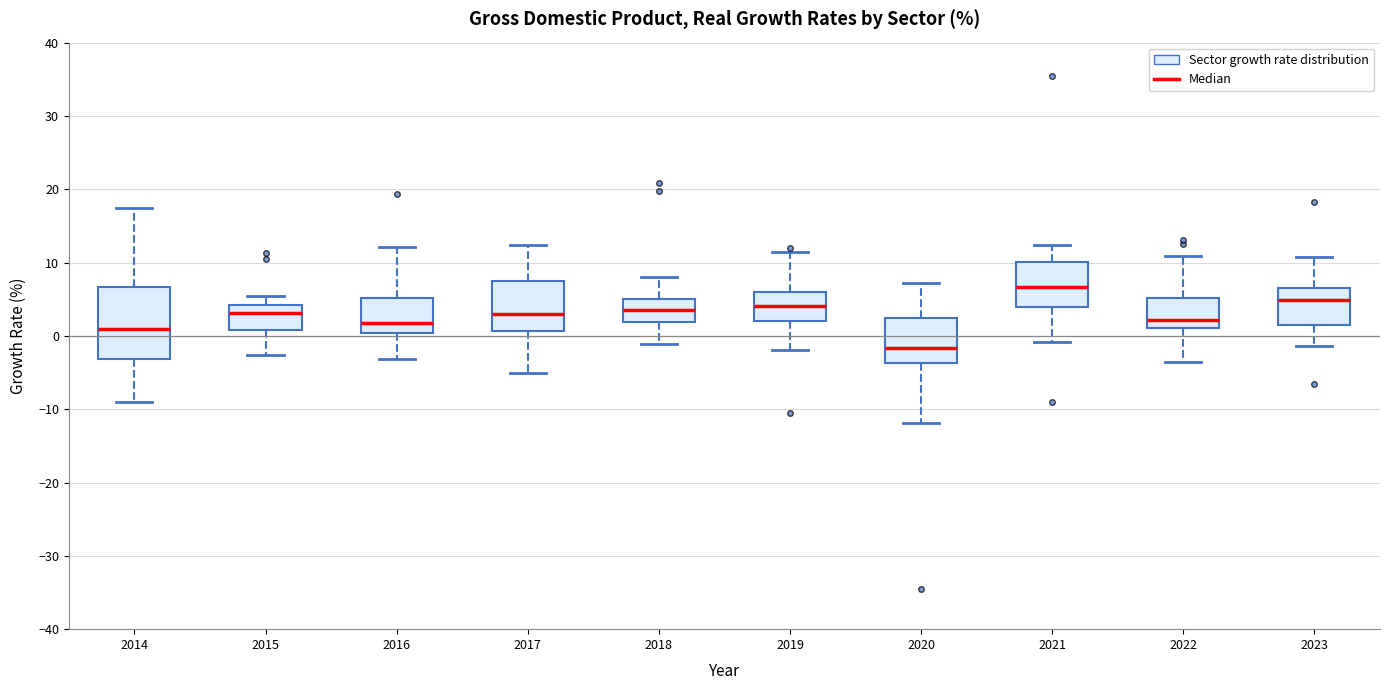

Which box is the tallest, from its lower edge to its upper edge?

2014